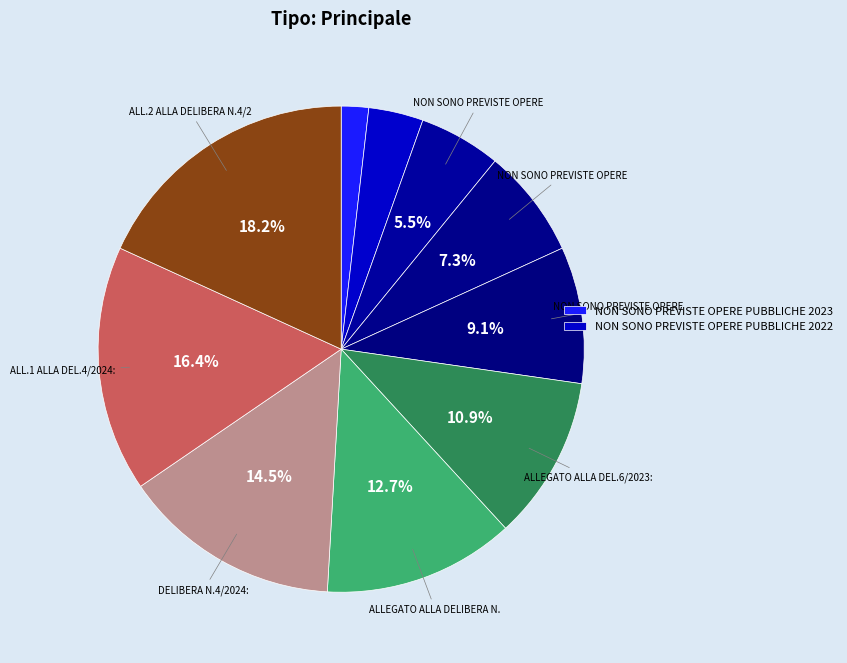

To the nearest percent, what is the difference between the largest and smallest slice percentages?

16%